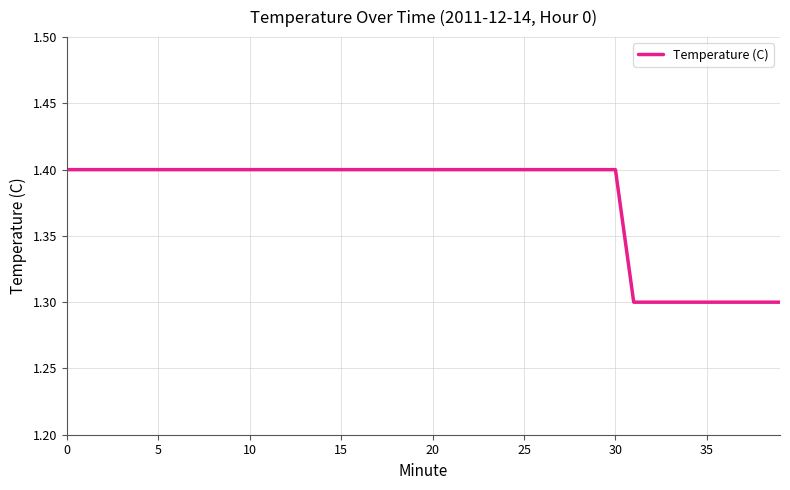

What is the difference between the second highest and second lowest values?

0.1